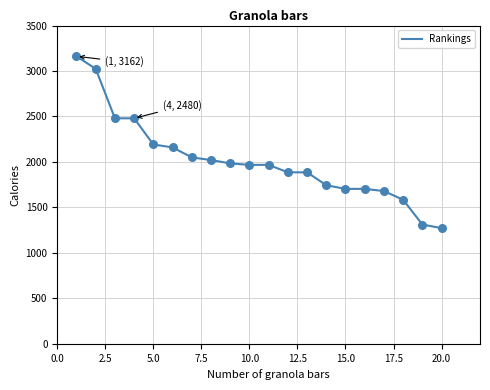

What is the difference between the maximum and minimum values?

1890